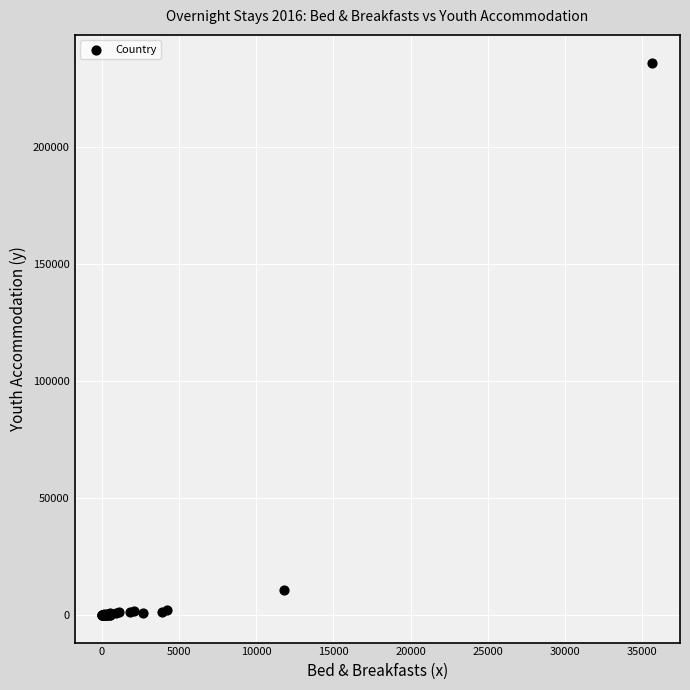

What Y value in the scatter plot is closest to 118126?

10518